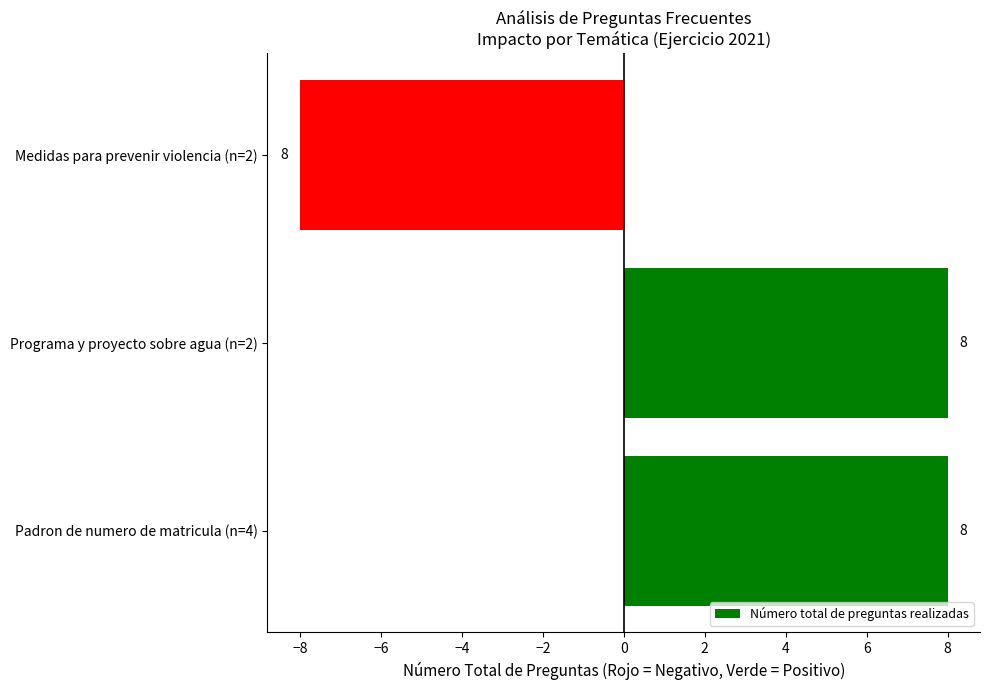

How many values are below zero?

1